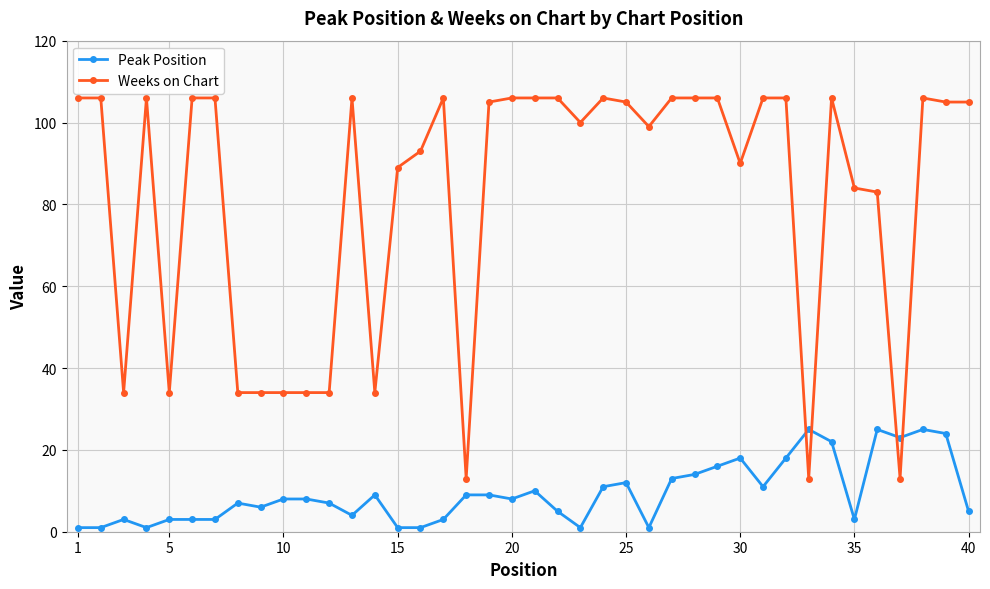

How many times do Peak Position and Weeks on Chart cross each other?

4